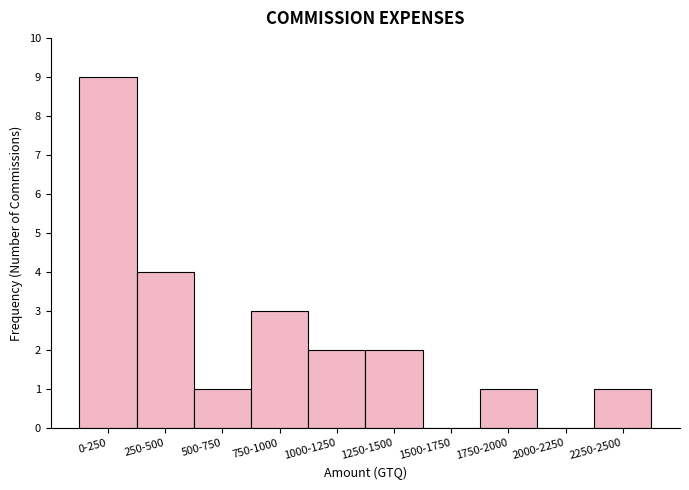

Reading right to left, what are all the values shown in this chart?

2250-2500=1	2000-2250=0	1750-2000=1	1500-1750=0	1250-1500=2	1000-1250=2	750-1000=3	500-750=1	250-500=4	0-250=9